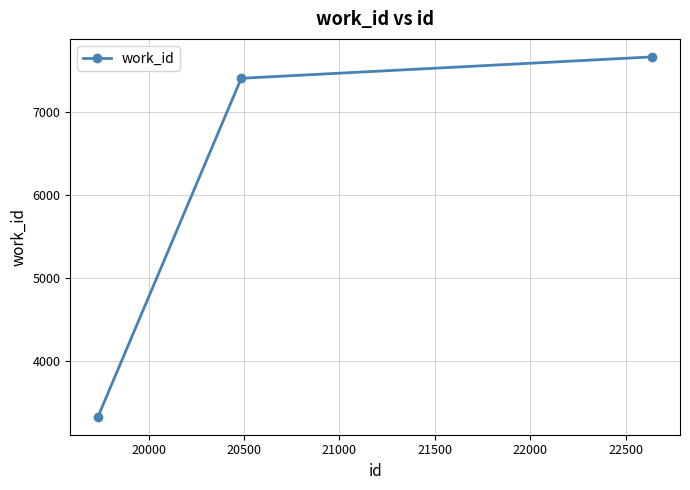

What is the value of the 3rd point from the left?

7665